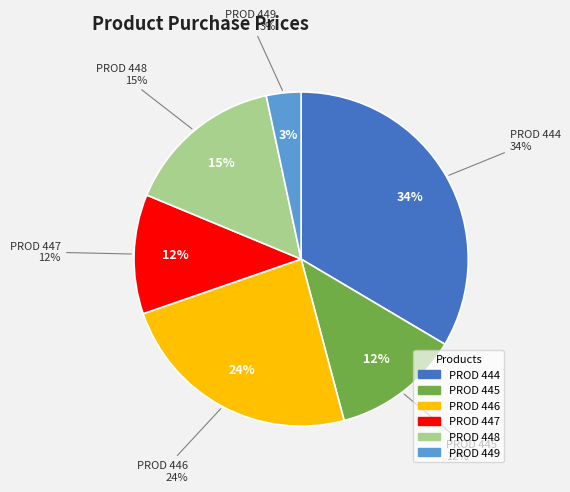

True or false: PROD 447 accounts for 12% of the total.

True